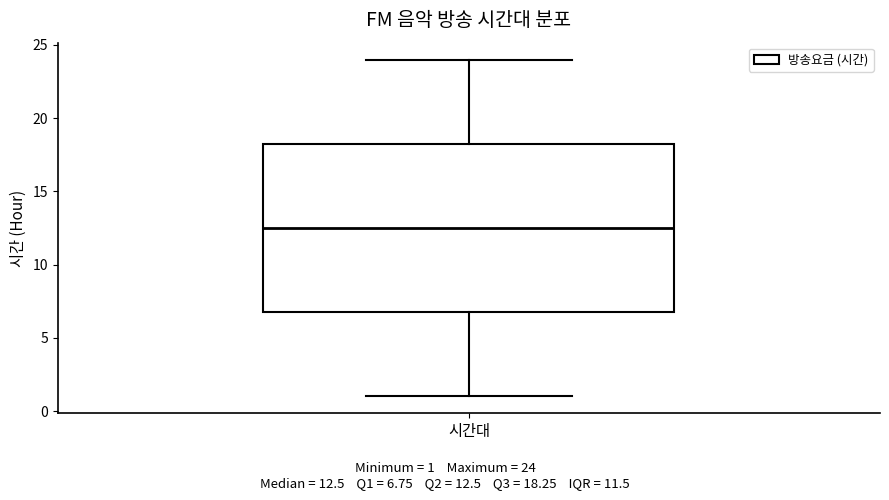

Transcribe this box plot: give where the median line is, the range the box spans, and where the two whiskers end, as read against the y-axis. The values are not printed on the chart, so give them approximately, as read against the axis.

median 12.5, box 7.0 to 18.5, whiskers 1.0 to 24.0